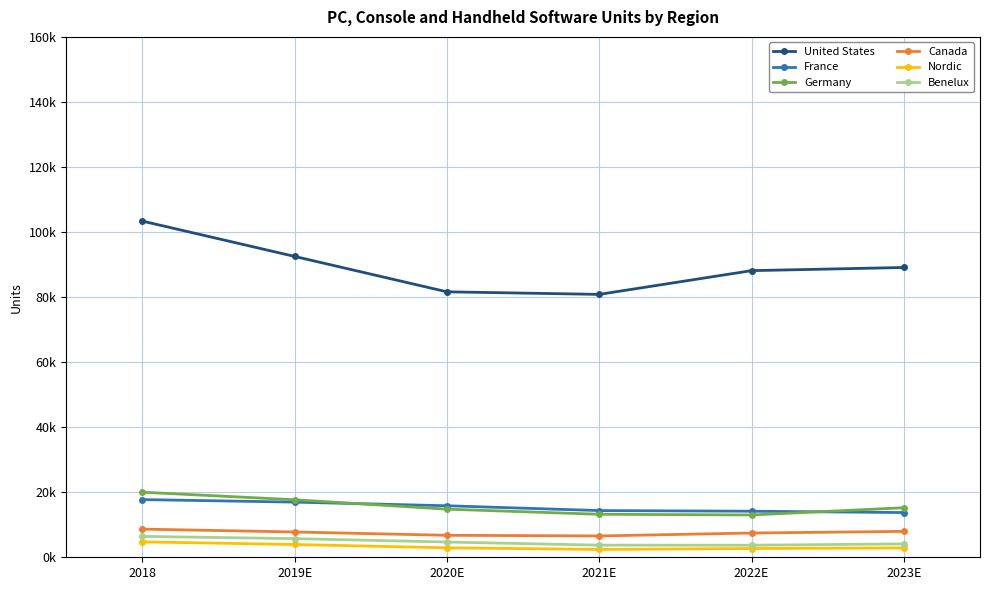

What are all the series names shown in the legend?

United States, France, Germany, Canada, Nordic, Benelux